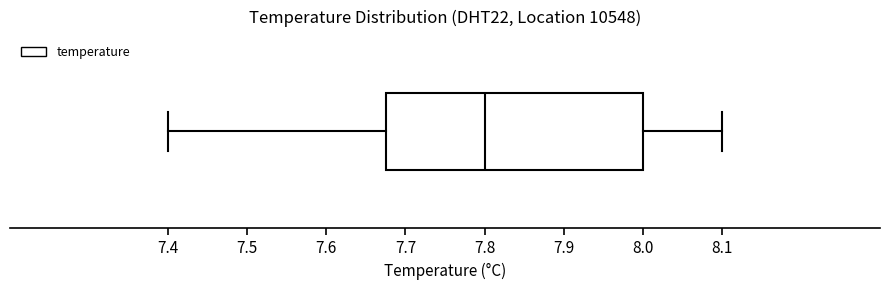

Where is the right edge of the box on the x-axis? The values are not printed on the chart, so give them approximately, as read against the axis.

8.00